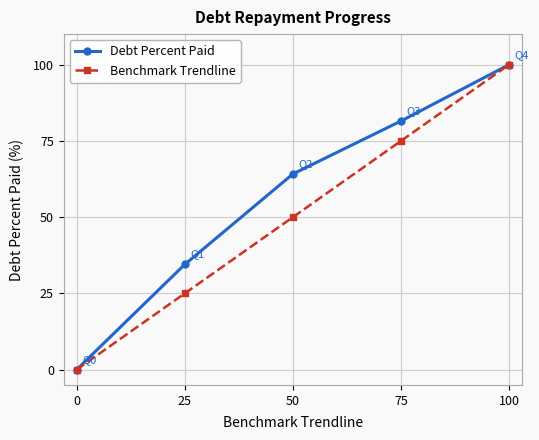

Which series changed the most between 25 and 50?

Debt Percent Paid